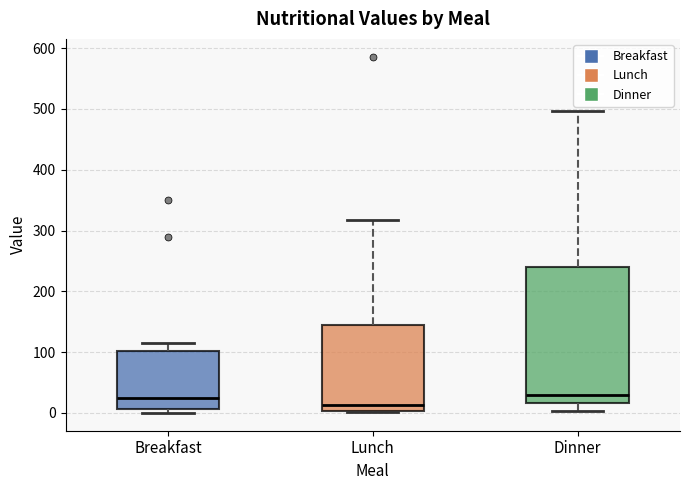

Which box is the tallest, from its lower edge to its upper edge?

Dinner